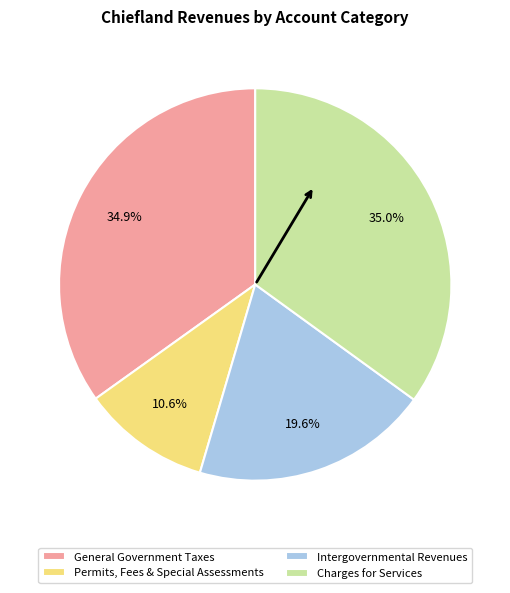

Does Intergovernmental Revenues represent more than half of the total?

No